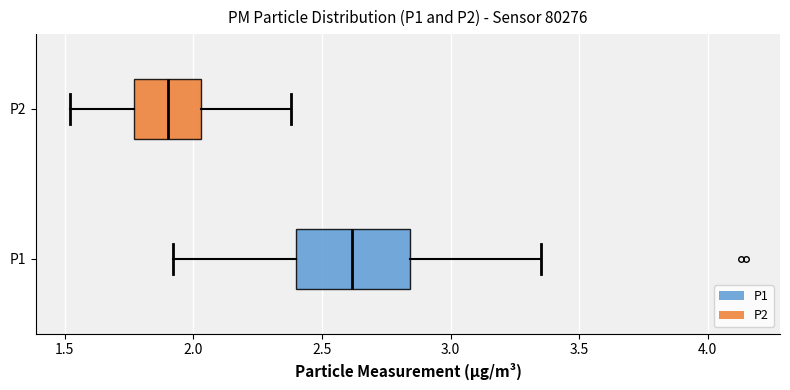

Comparing the boxes themselves (not the whiskers), which one is the widest?

P1